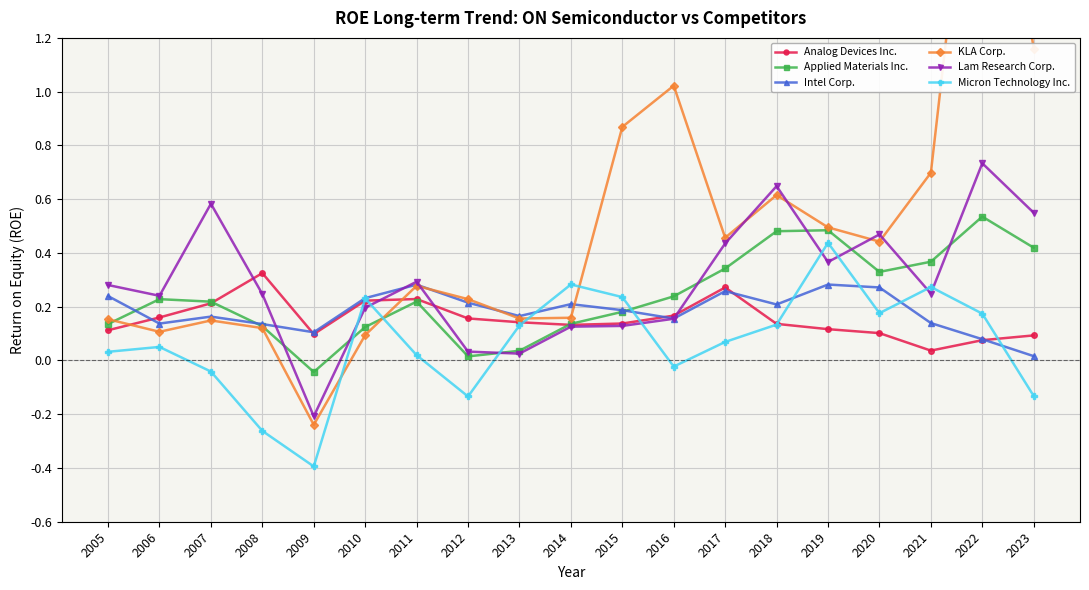

Count the number of categories in the chart.

19